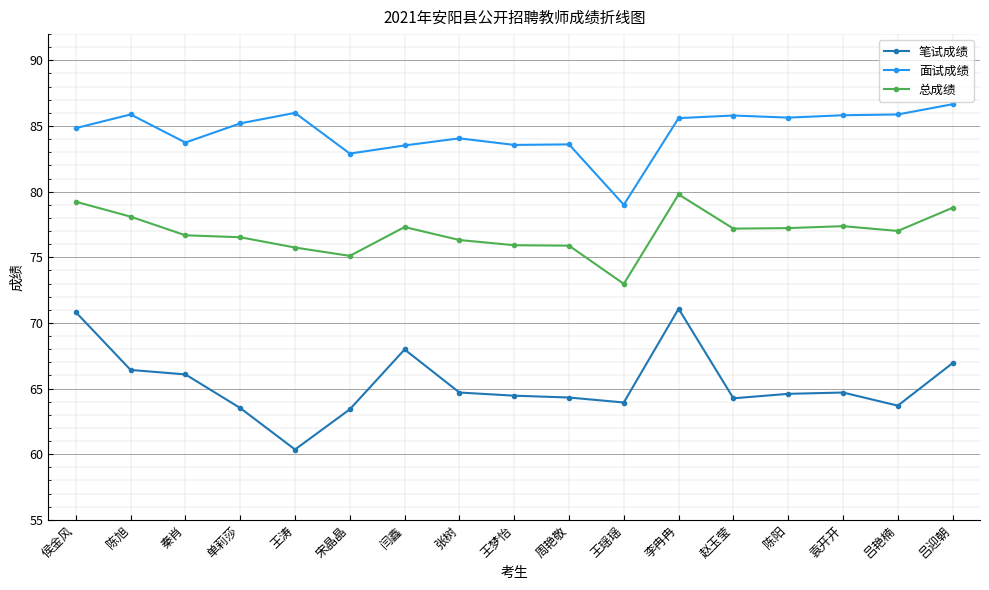

Is this an area chart (filled region under the line)?

No